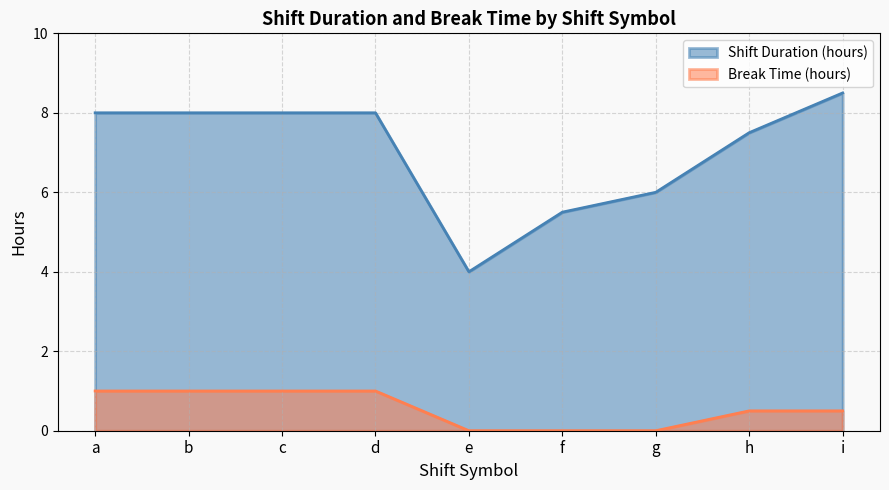

What is the difference between the maximum and minimum values in the Shift Duration (hours) series?

4.5